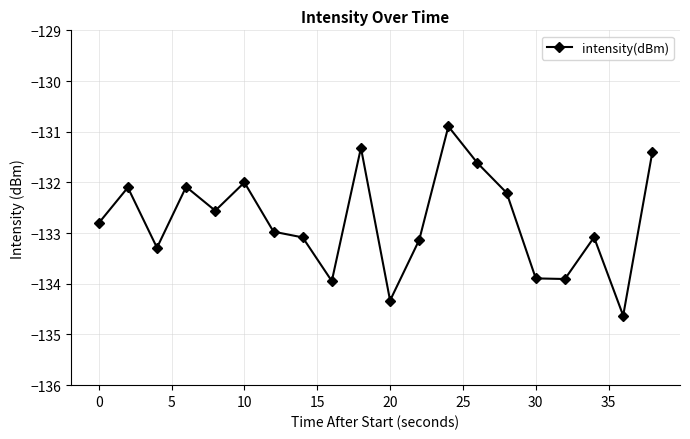

Is this an area chart (filled region under the line)?

No